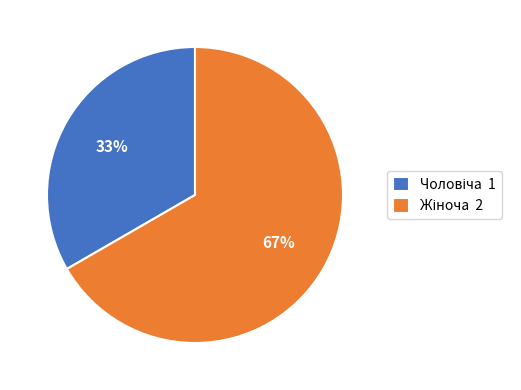

Is there any slice that represents more than half of the pie?

Yes